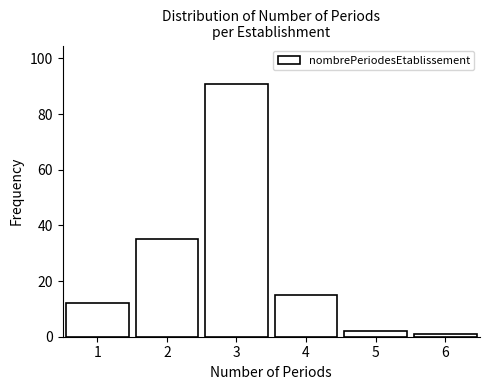

Reading right to left, what are all the values shown in this chart?

1	2	15	91	35	12